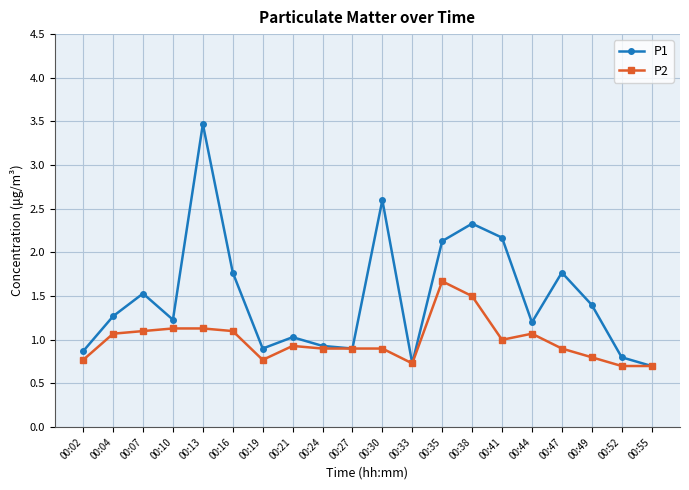

What is the lowest value of the P1 series?

0.7